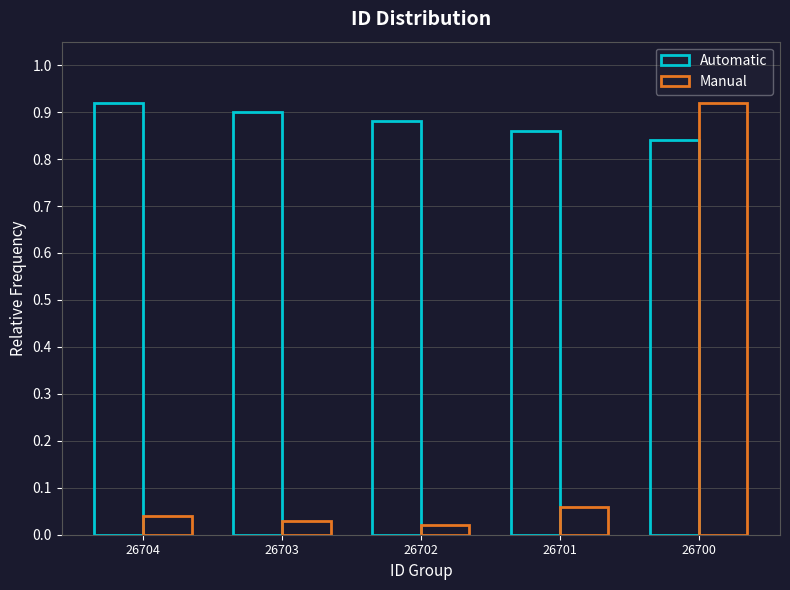

At which category is the sum across all series the highest?

26700